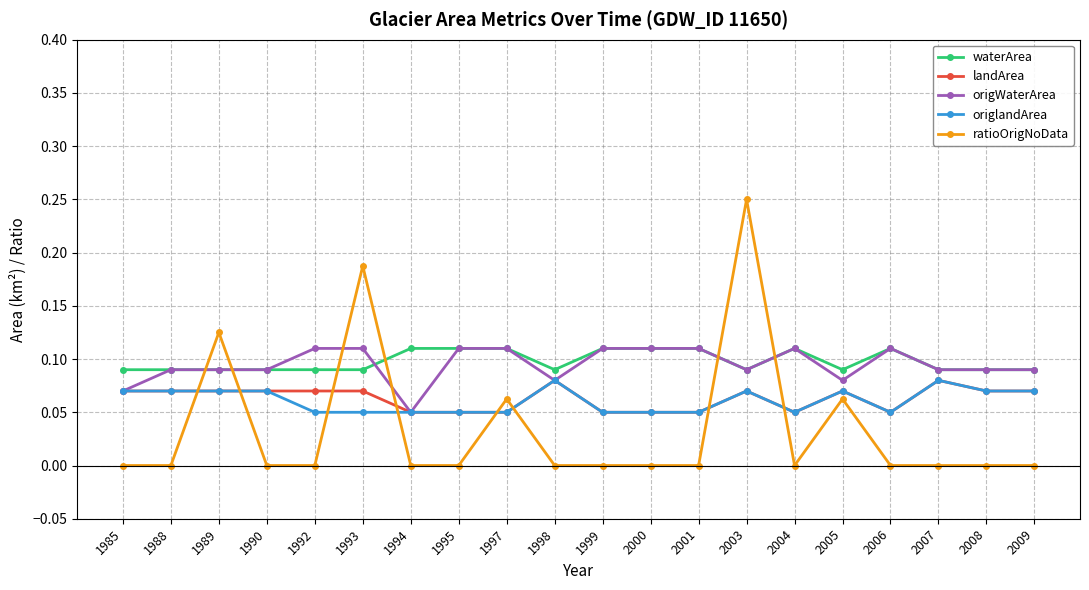

Which series has the widest spread of values?

ratioOrigNoData